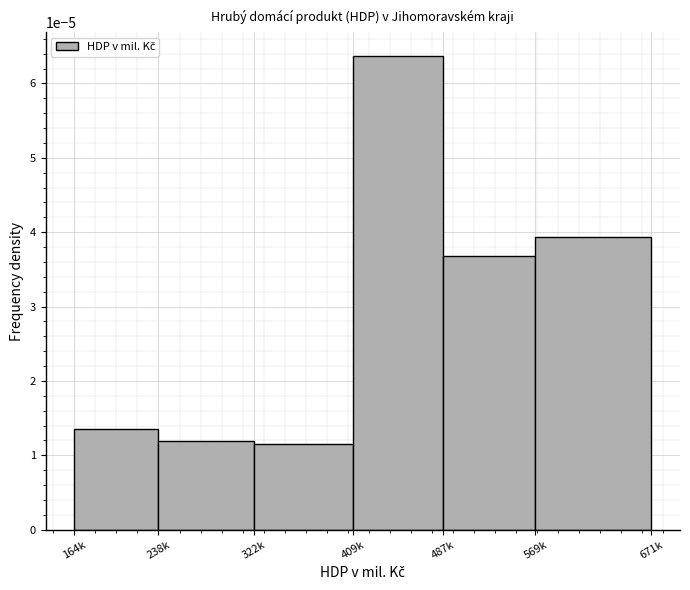

Which label corresponds to the largest value in the chart?

409k